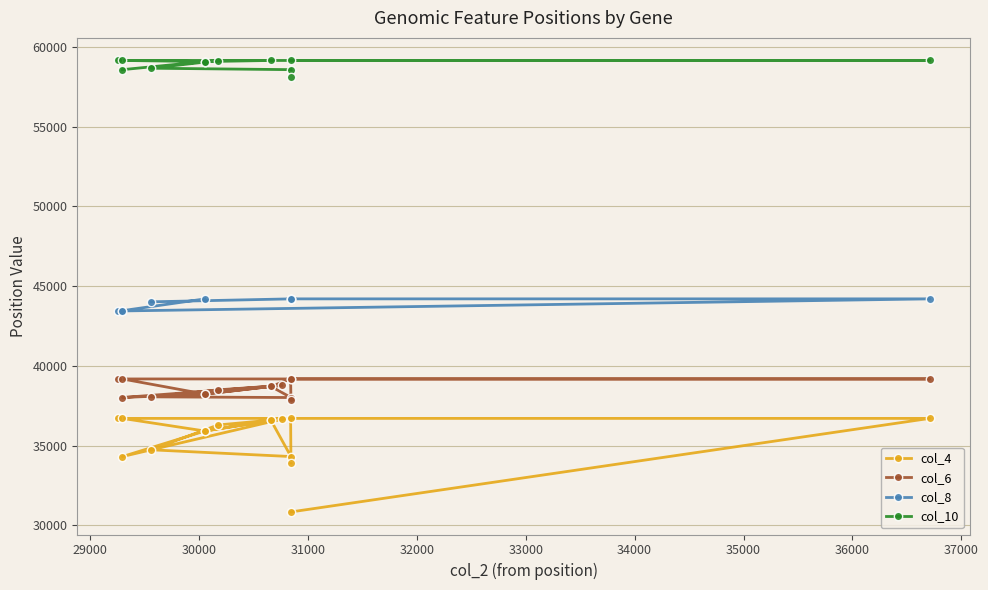

What are all the series names shown in the legend?

col_4, col_6, col_8, col_10